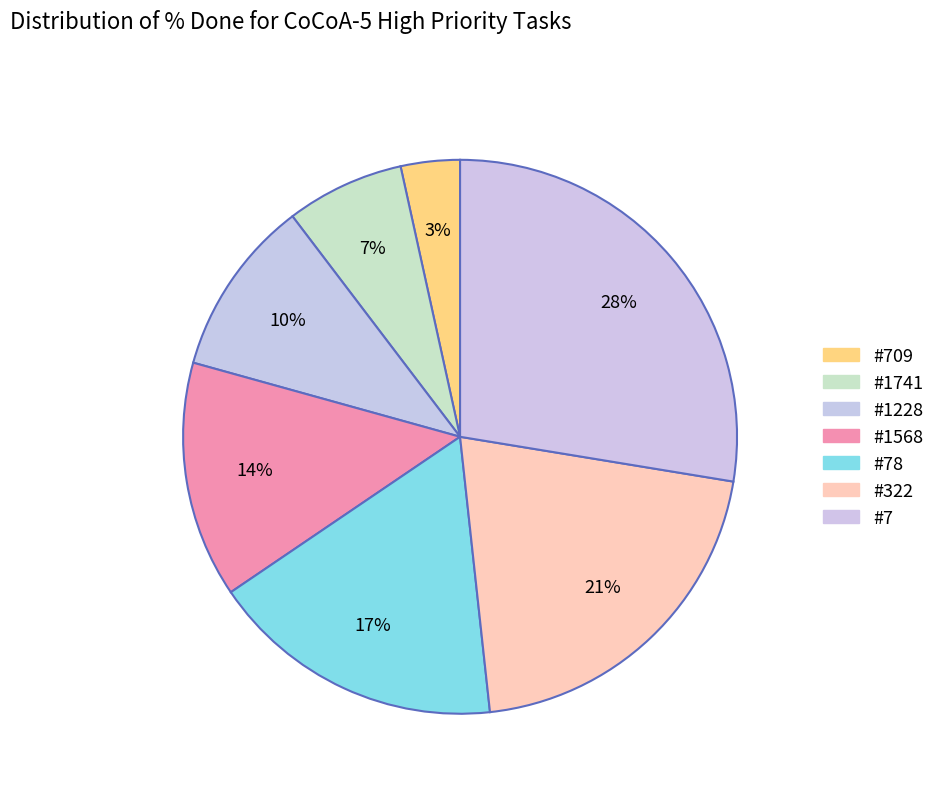

What is the largest slice in the pie chart?

#7